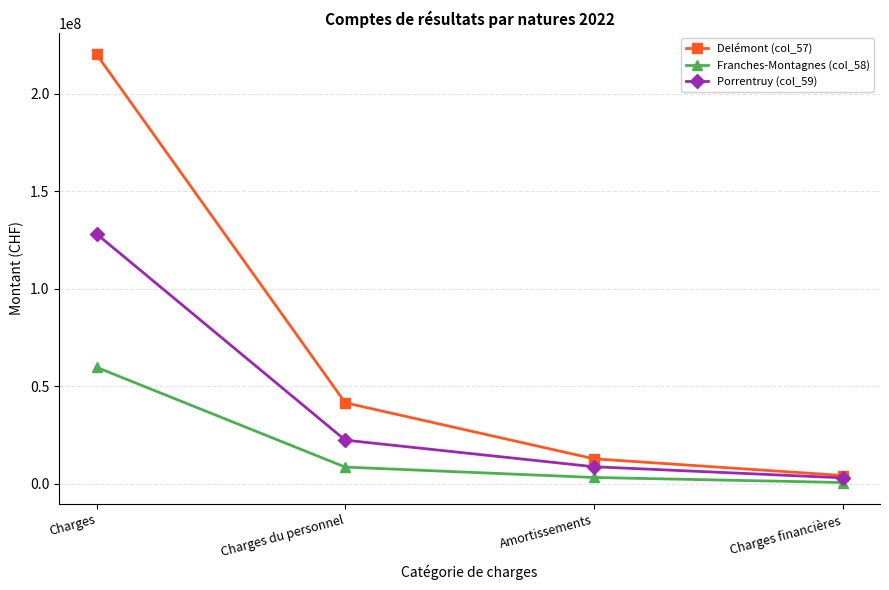

Which series has the largest range (max minus min)?

Delémont (col_57)